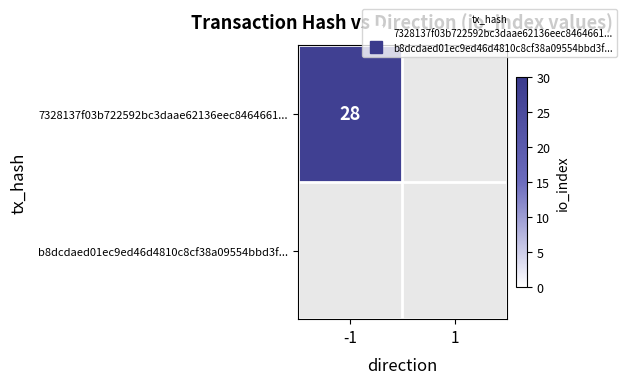

Which series changed the most between -1 and 1?

7328137f03b722592bc3daae62136eec8464661...